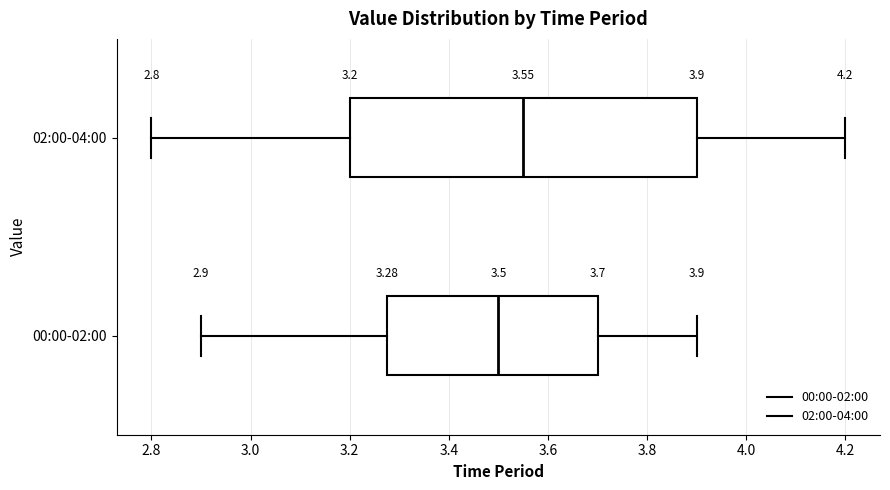

Which box's median line is the furthest to the right?

02:00-04:00